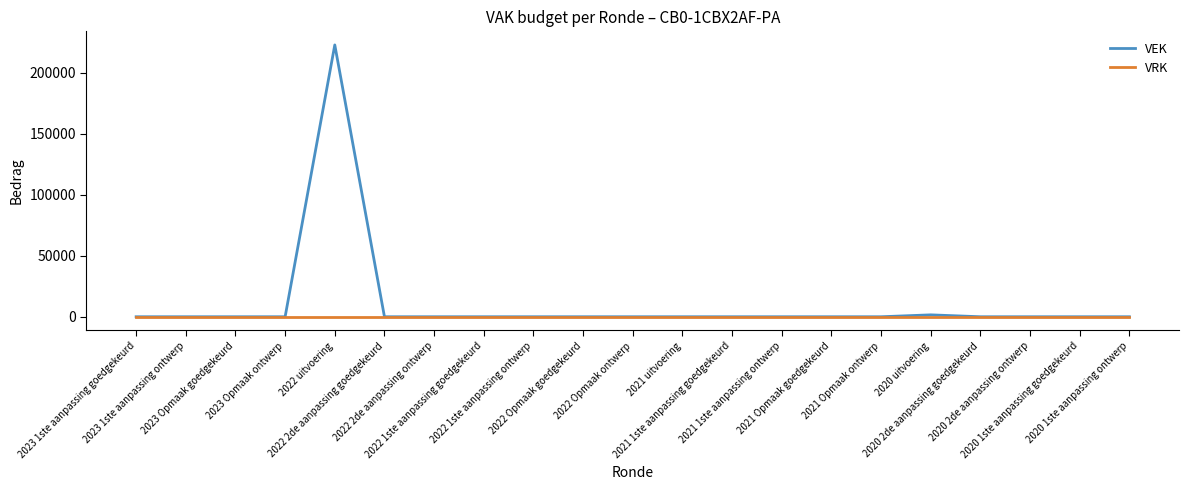

What is the sum of all VEK values?

224597